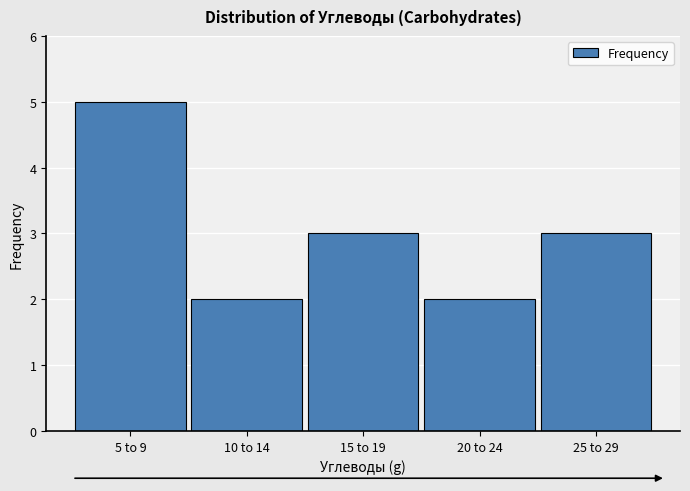

Reading right to left, transcribe all the data shown in this chart.

25 to 29=3	20 to 24=2	15 to 19=3	10 to 14=2	5 to 9=5